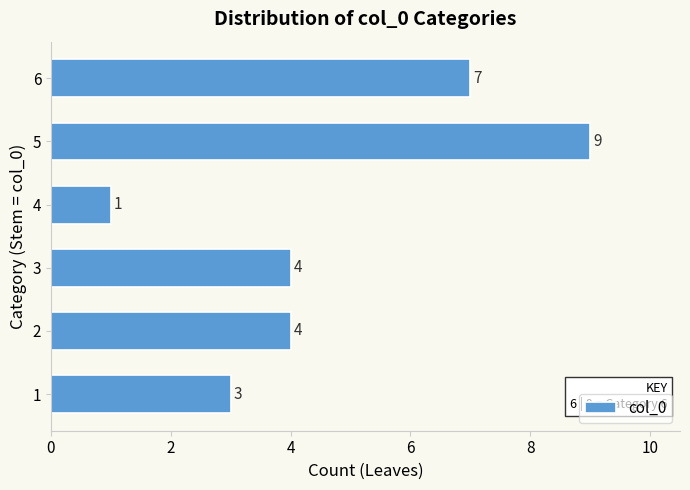

How long is the bar that spans 2.5 to 3.5 on the y-axis?

4